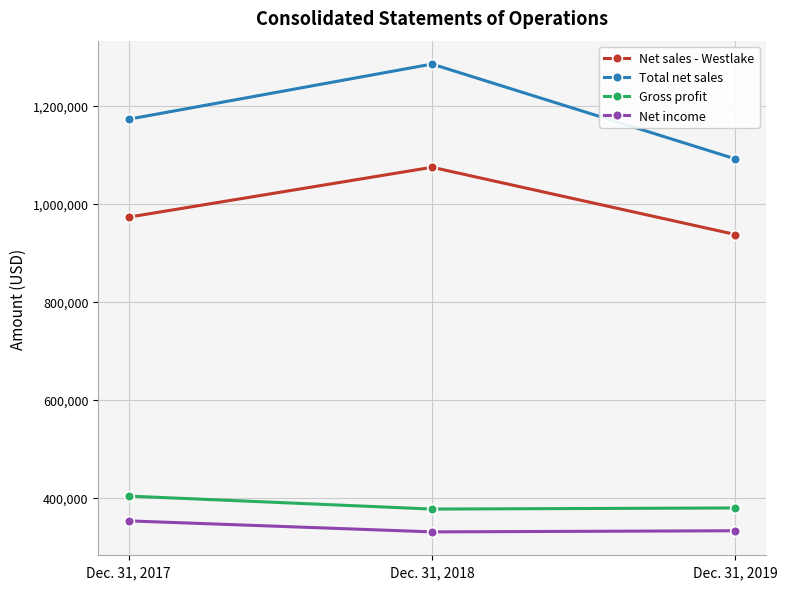

What is the value of the Net income point at the 3rd from the left?

332895